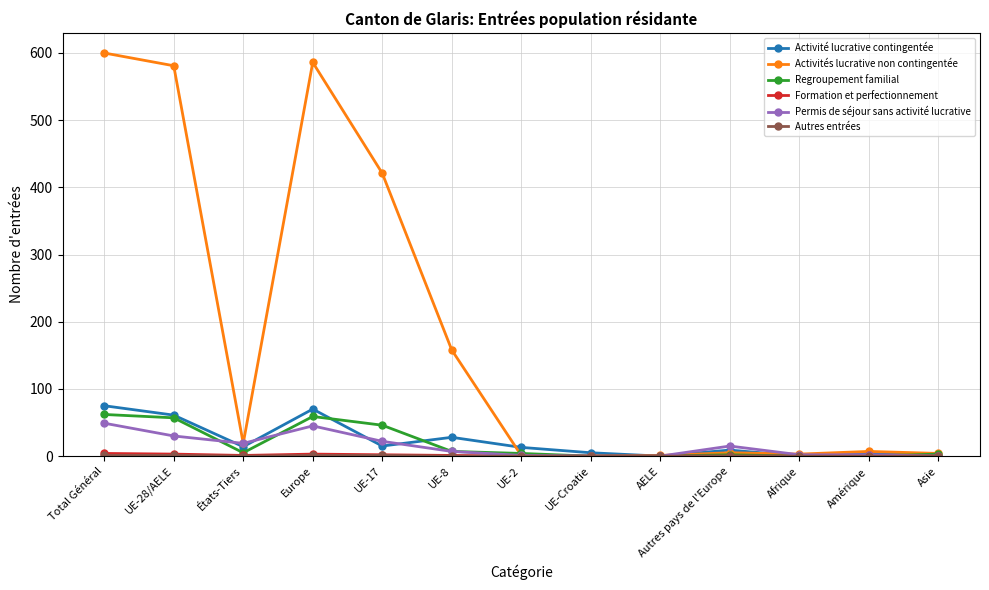

Between UE-8 and Amérique, which series saw the biggest shift?

Activités lucrative non contingentée